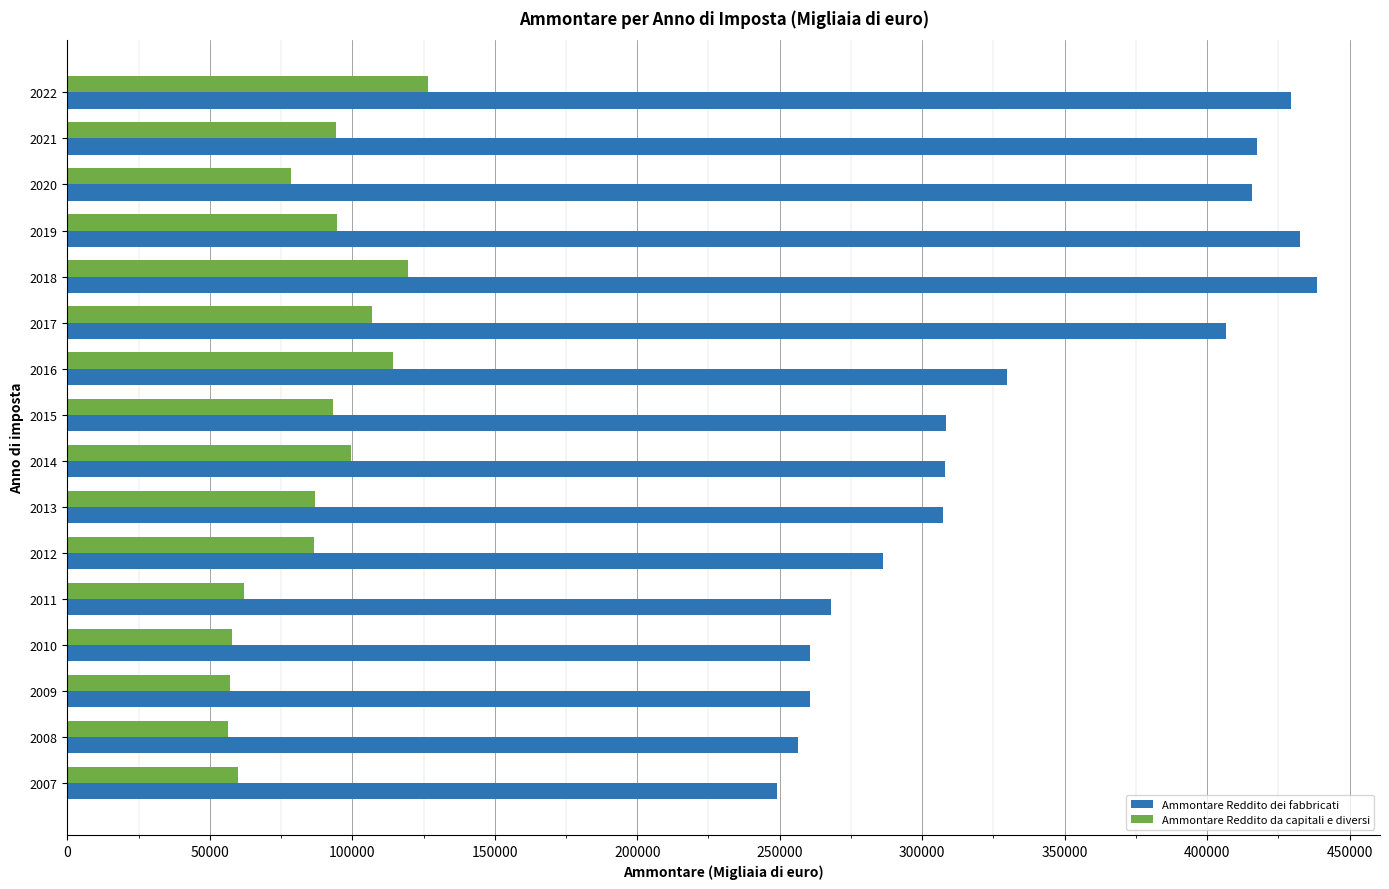

What is the maximum value for Ammontare Reddito da capitali e diversi?

126675.0